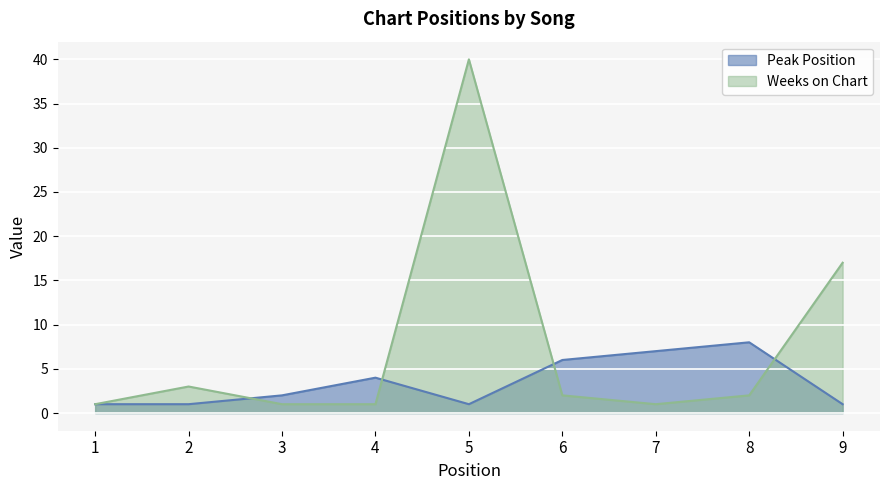

How many interior local valleys does the Peak Position series have?

1